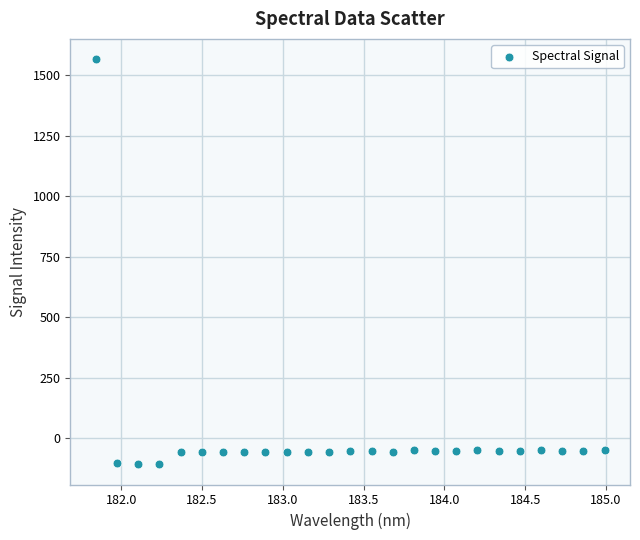

What is the range of X values (max minus min)?

3.1